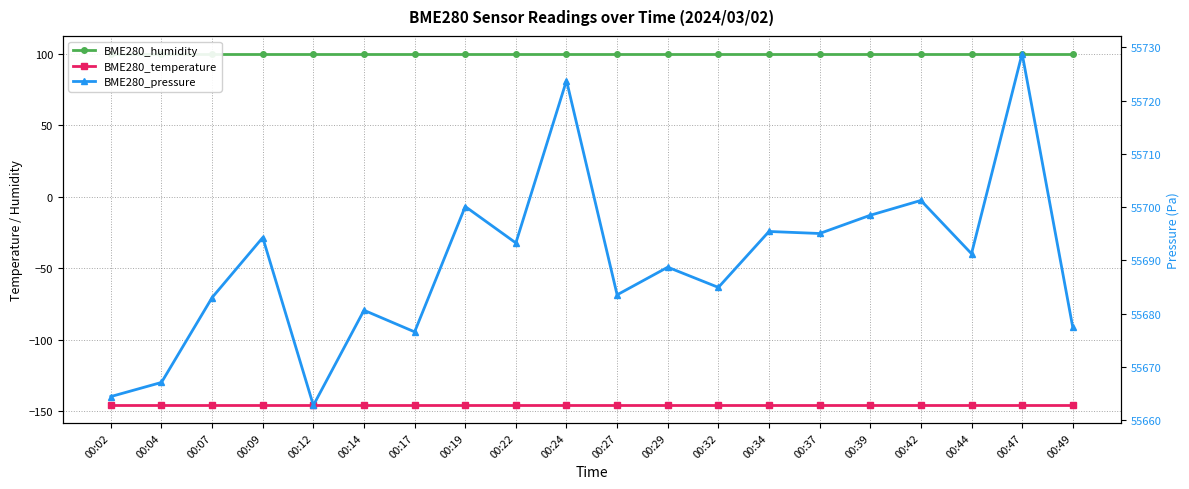

What is the value of the BME280_pressure point at the 16th from the left?

55698.5